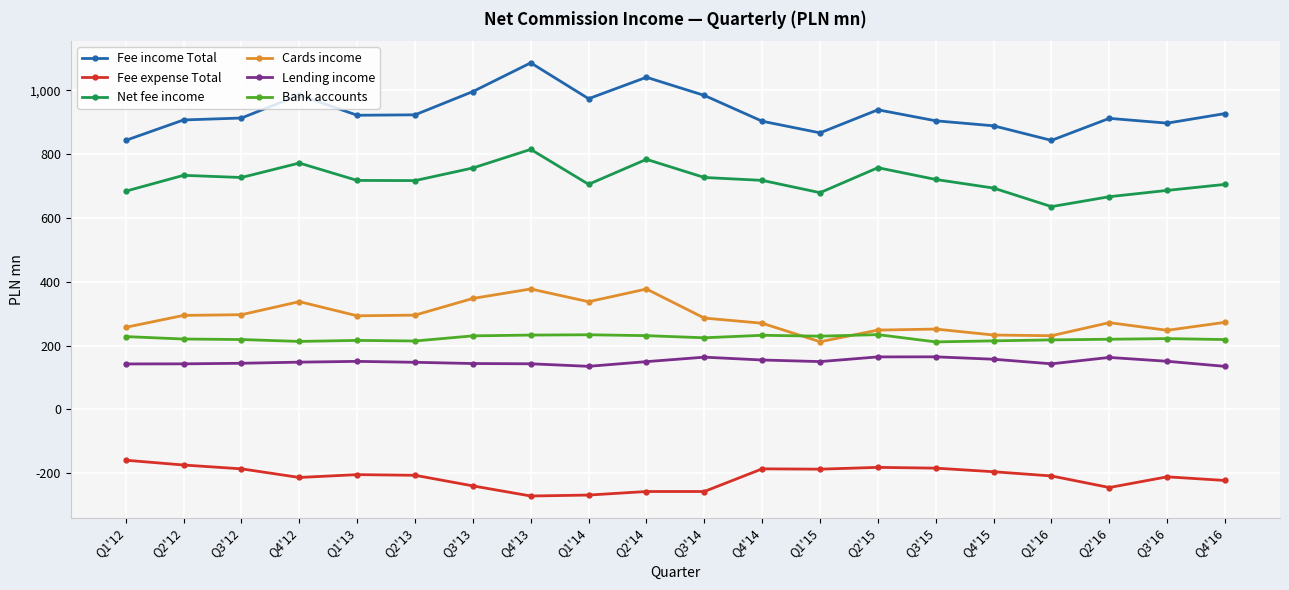

Is it true that Fee income Total equals 1420.5 at Q1'14?

False